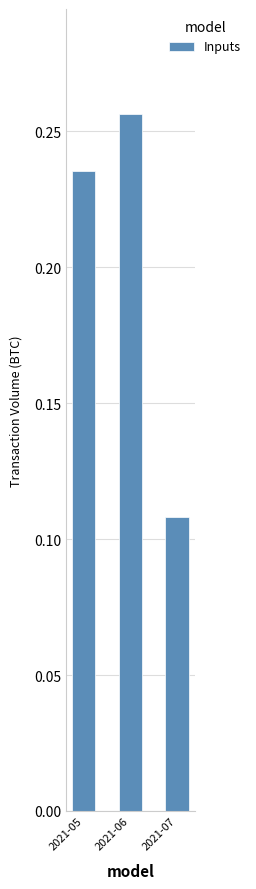

What is the sum of the values at 2021-06 and 2021-05?

0.5